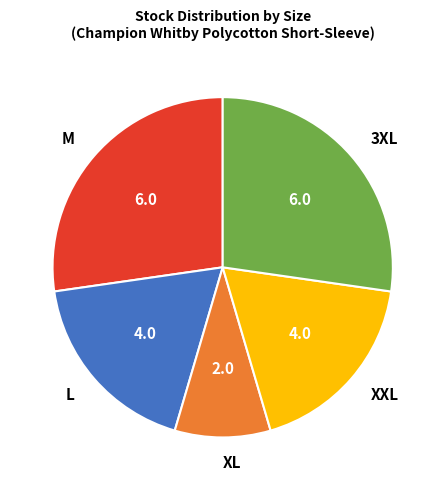

What is the smallest slice in the pie chart?

XL